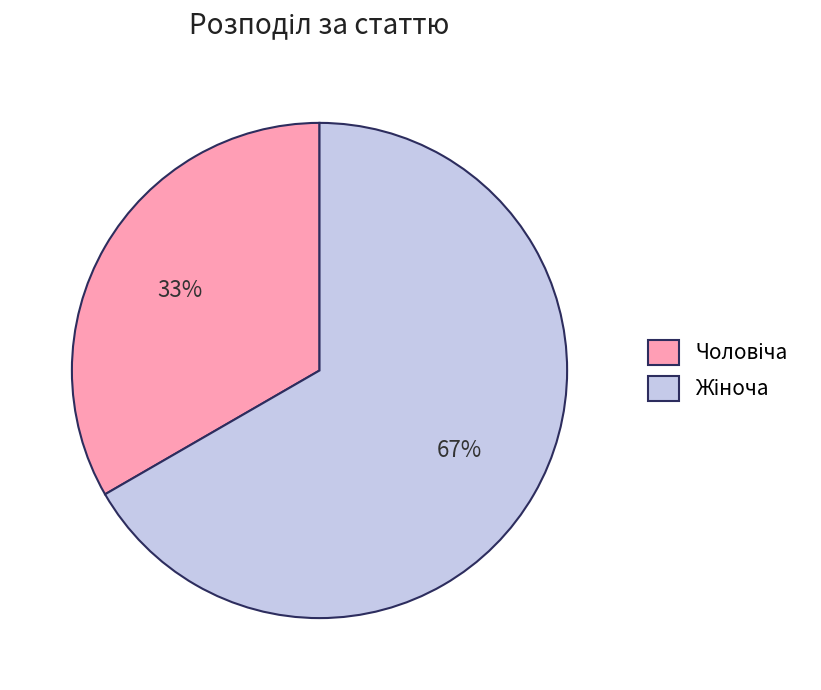

Between Жіноча and Чоловіча, which is larger?

Жіноча